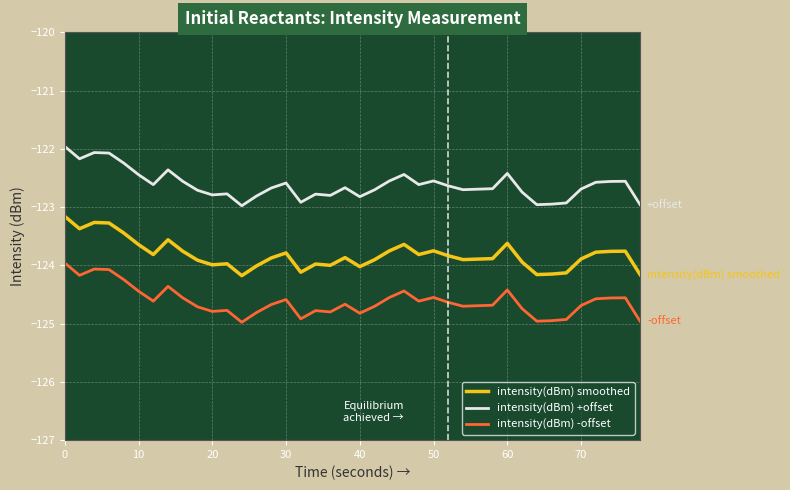

What is the minimum value for intensity(dBm) +offset?

-123.0